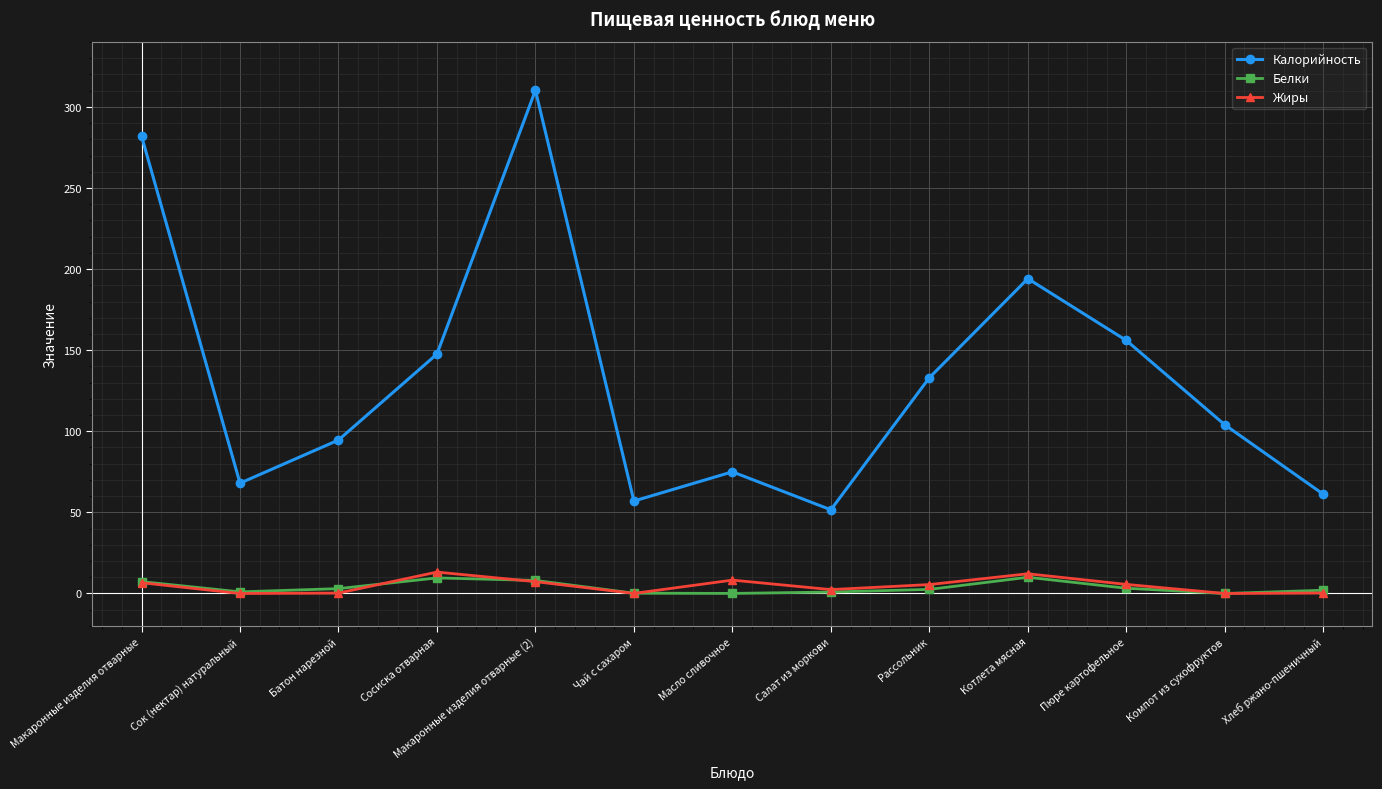

Is the value of Белки at Котлета мясная greater than the value of Калорийность at Чай с сахаром?

No